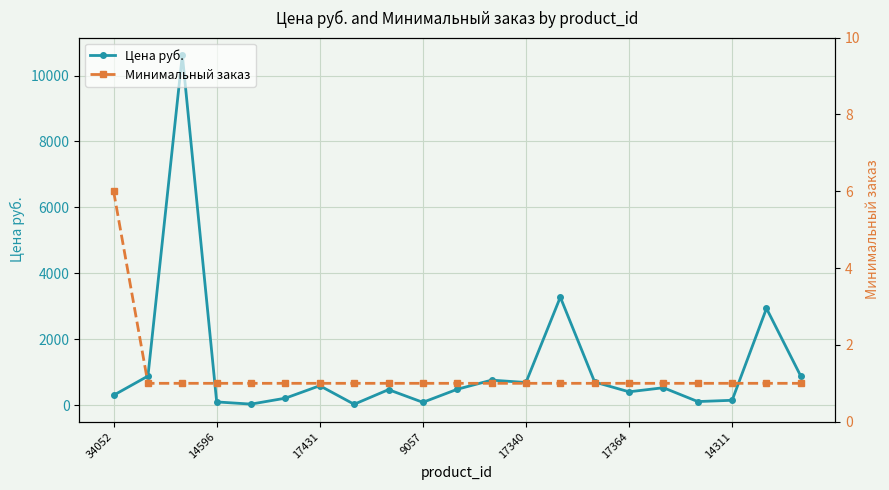

What is the maximum value shown in the chart?

10620.0